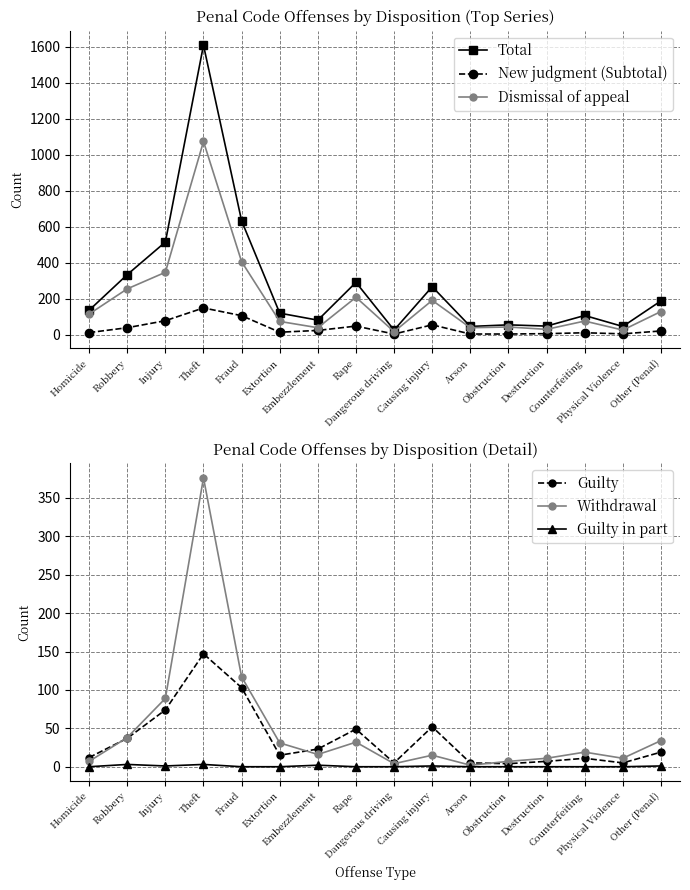

Which series has the largest range (max minus min)?

Total